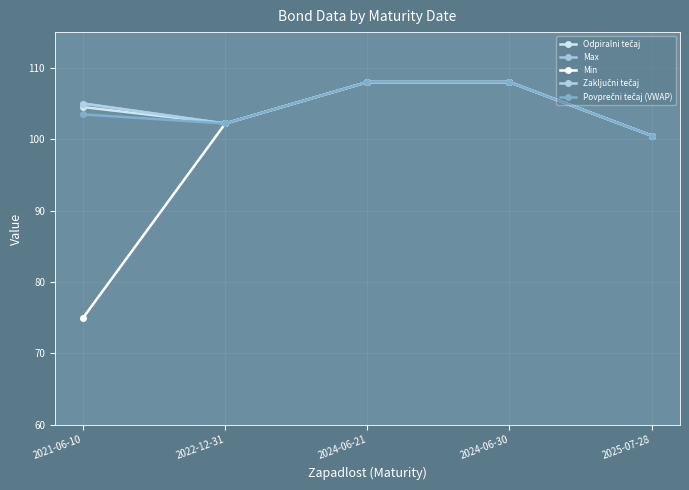

What is the value of the Zaključni tečaj point at the 4th from the left?

108.0